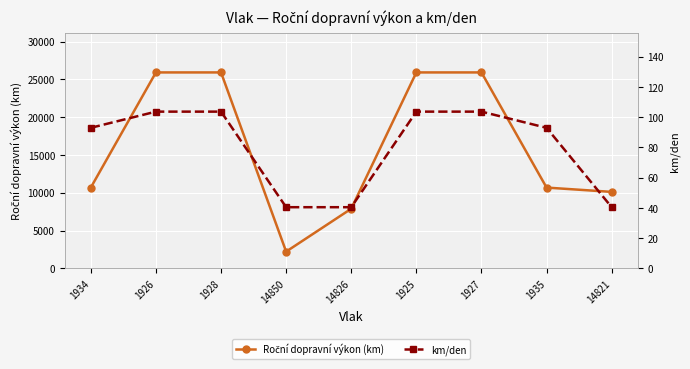

Reading right to left, list all the values displayed in this chart.

Roční dopravní výkon (km): 10125.0	10695.0	25925.0	25925.0	7897.5	2227.5	25925.0	25925.0	10695.0
km/den: 40.5	93.0	103.7	103.7	40.5	40.5	103.7	103.7	93.0